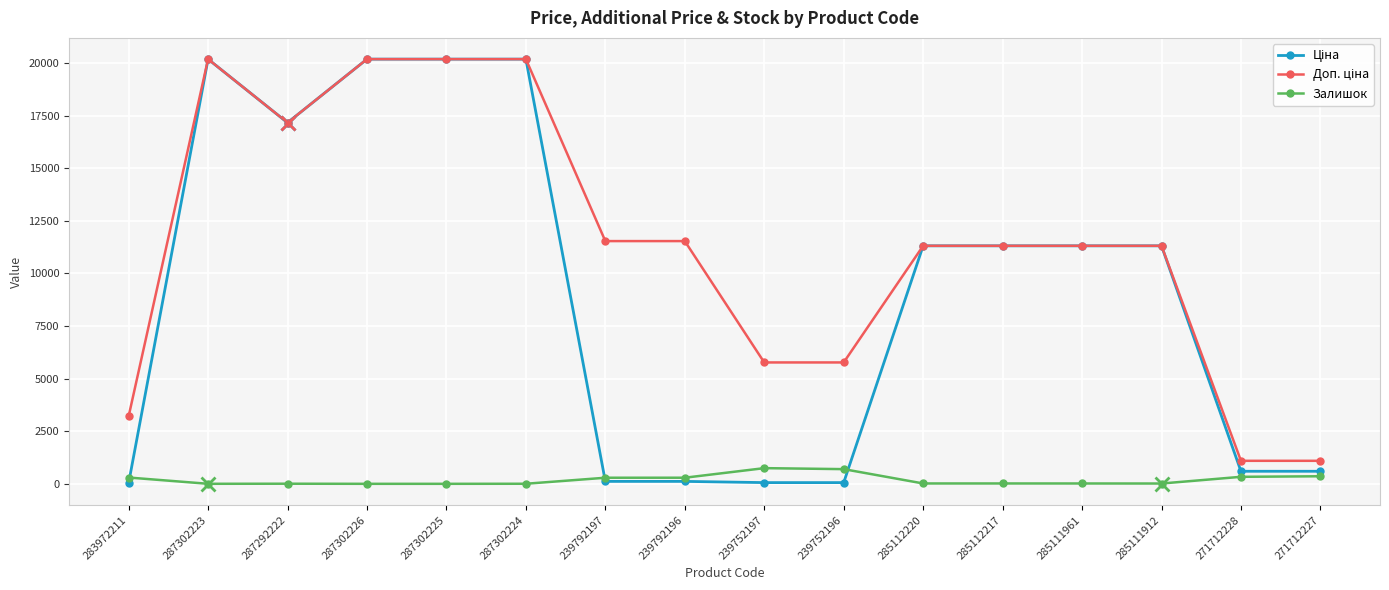

The value of Залишок at 239752196 is 698.0. True or false?

True